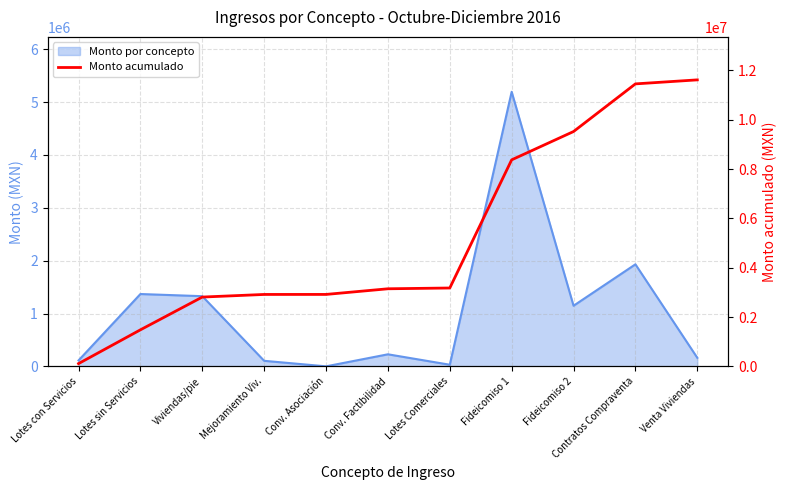

What is the difference between the values at Contratos Compraventa and Fideicomiso 1?

3078652.9